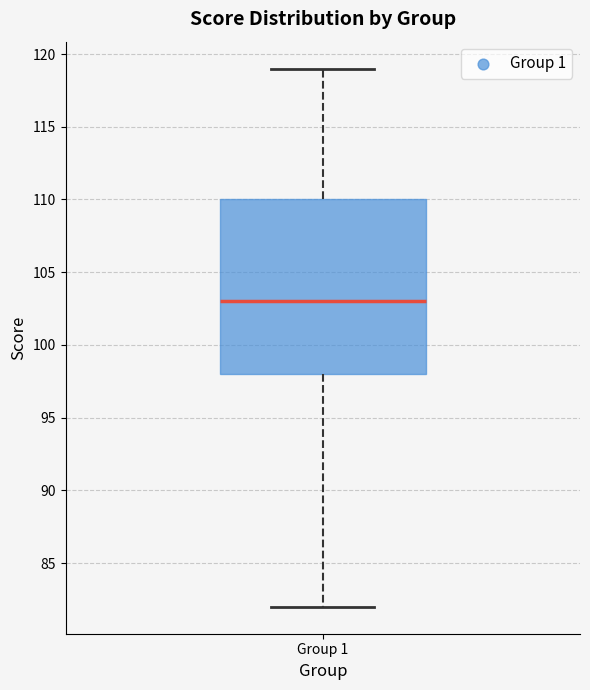

Transcribe this box plot: give where the median line is, the range the box spans, and where the two whiskers end, as read against the y-axis. The values are not printed on the chart, so give them approximately, as read against the axis.

median 103, box 98 to 110, whiskers 82 to 119